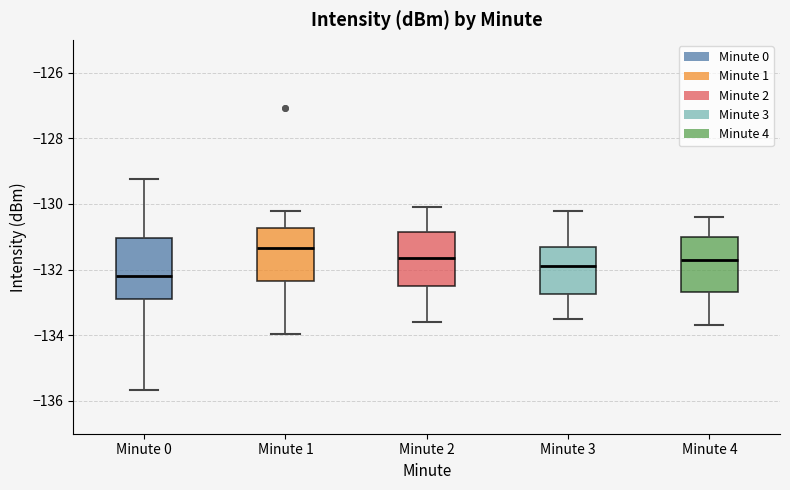

Reading left to right, transcribe this box plot: for each box, give where its median line is, the range the box spans, and where its two whiskers end, as read against the y-axis. The values are not printed on the chart, so give them approximately, as read against the axis.

Minute 0: median -132.2, box -133.0 to -131.0, whiskers -135.6 to -129.2
Minute 1: median -131.4, box -132.4 to -130.8, whiskers -134.0 to -130.2
Minute 2: median -131.6, box -132.4 to -130.8, whiskers -133.6 to -130.0
Minute 3: median -131.8, box -132.8 to -131.2, whiskers -133.4 to -130.2
Minute 4: median -131.6, box -132.6 to -131.0, whiskers -133.6 to -130.4